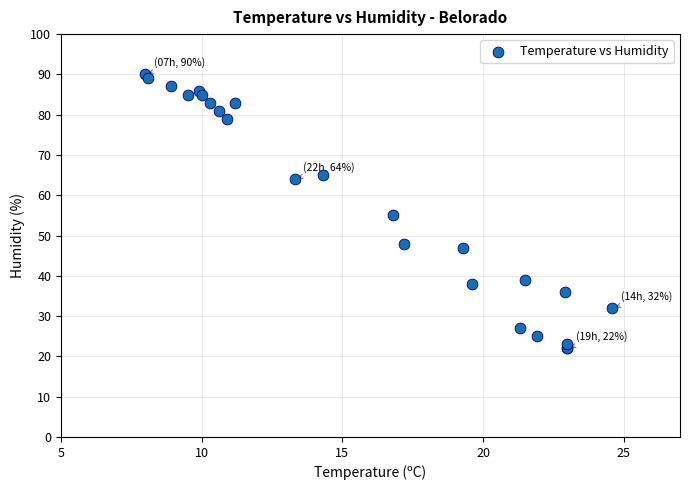

What Y value in the scatter plot is closest to 56?

55